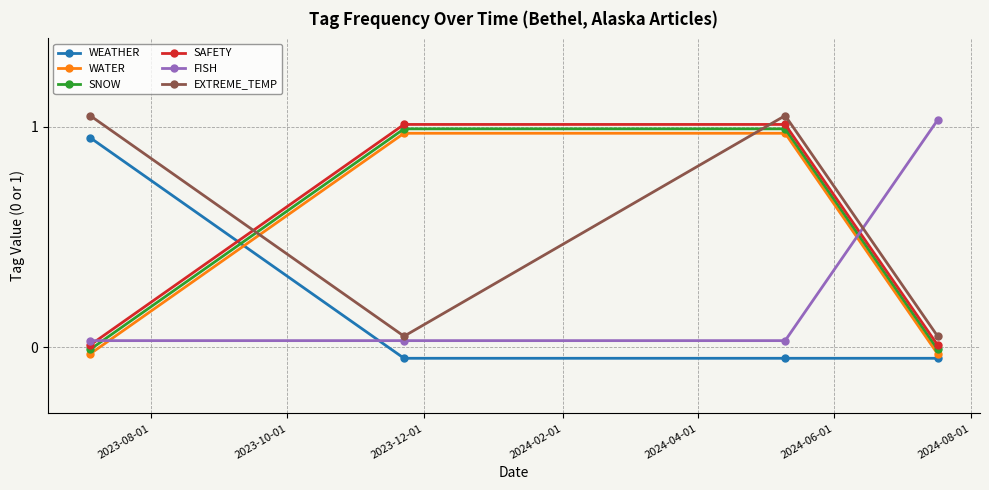

True or false: SNOW and WATER cross at least once.

False